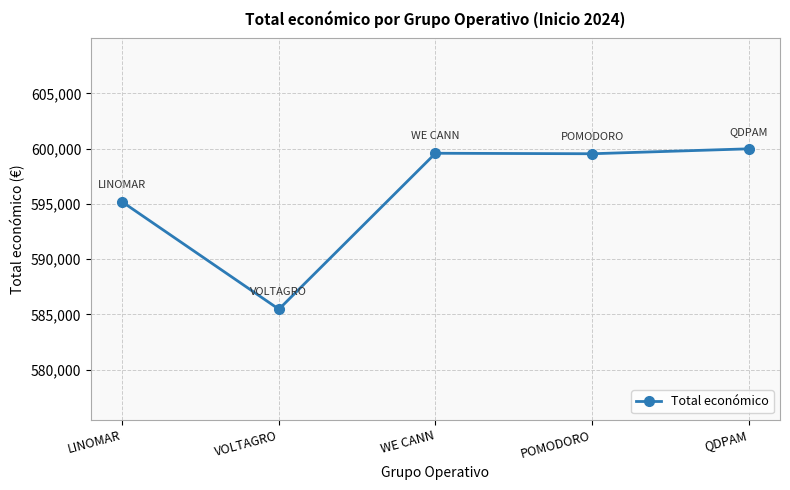

Which category has the lowest value across all series?

VOLTAGRO